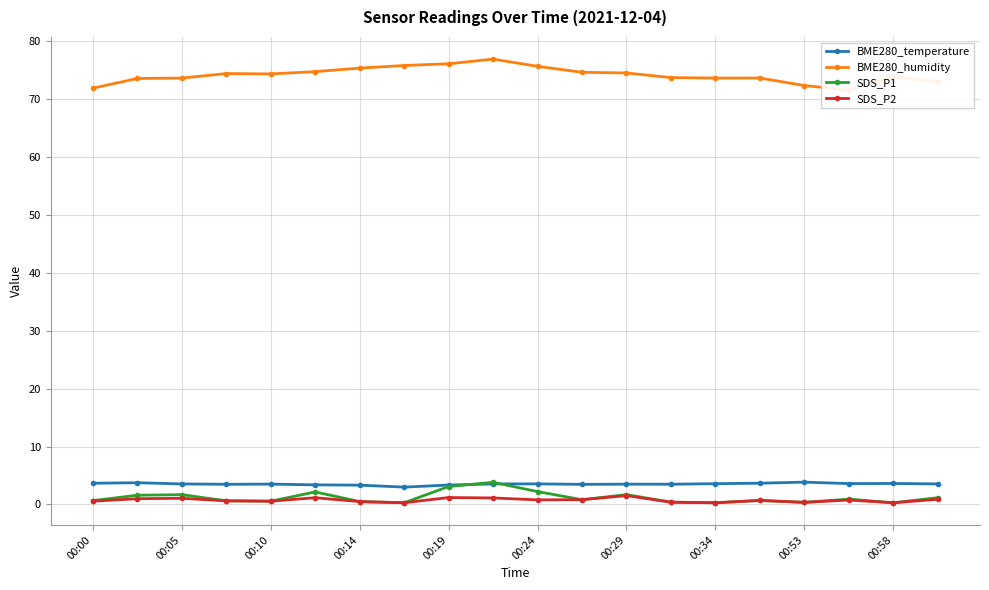

What is the maximum value for BME280_temperature?

3.9